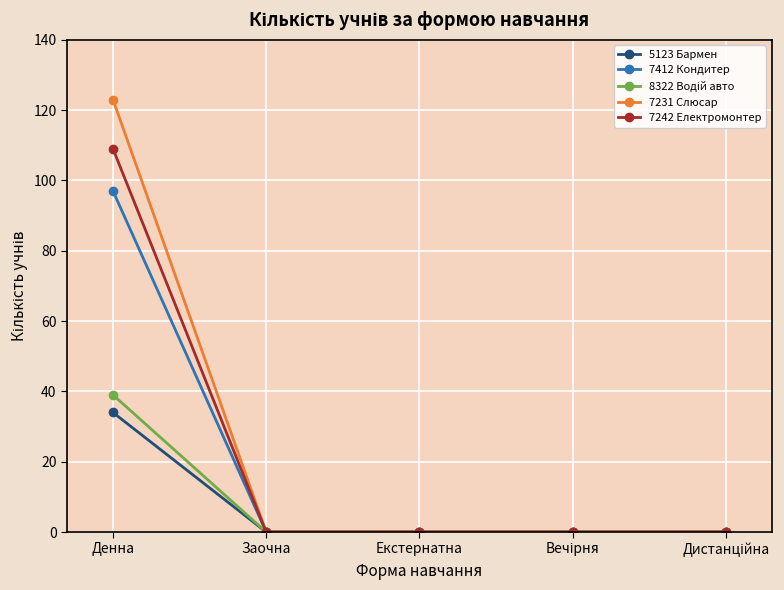

True or false: 7412 Кондитер has more than 1 points higher than both neighbors.

False